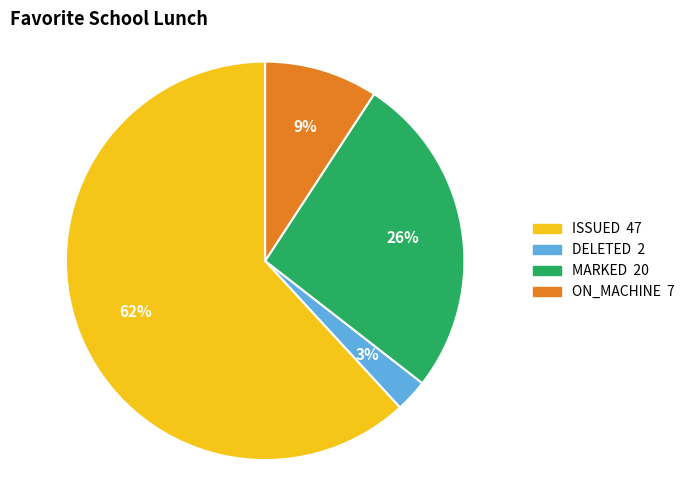

To the nearest percent, what is the difference between the largest and smallest slice percentages?

59%